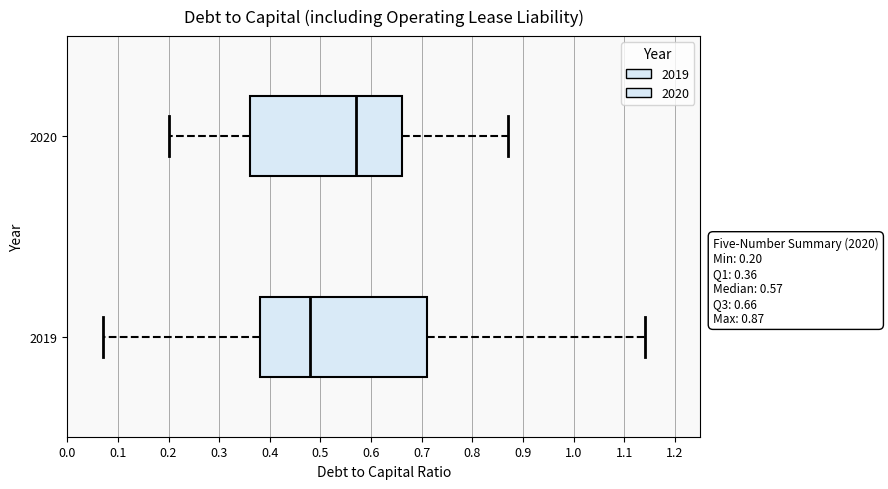

Which box's median line is the furthest to the left?

2019